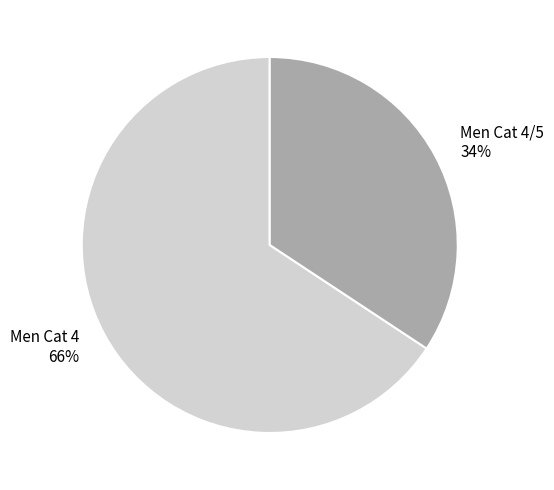

Is there any slice that represents more than half of the pie?

Yes